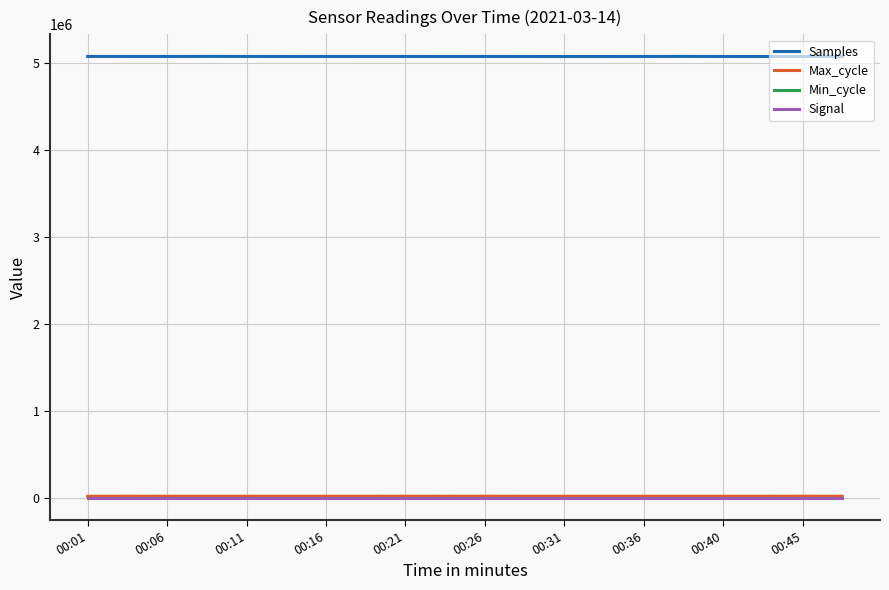

What is the maximum value shown in the chart?

5076605